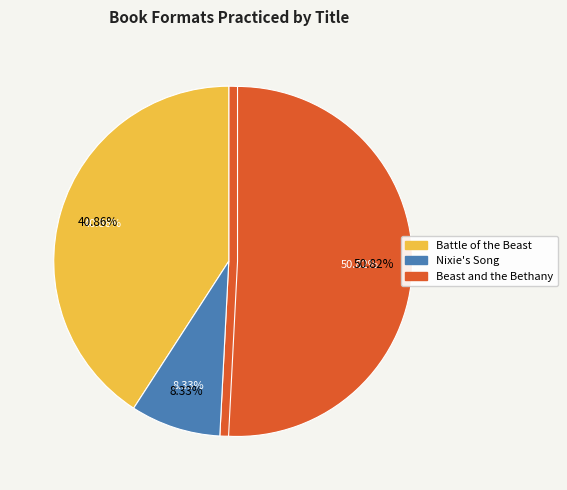

Is there a majority slice in this chart?

No